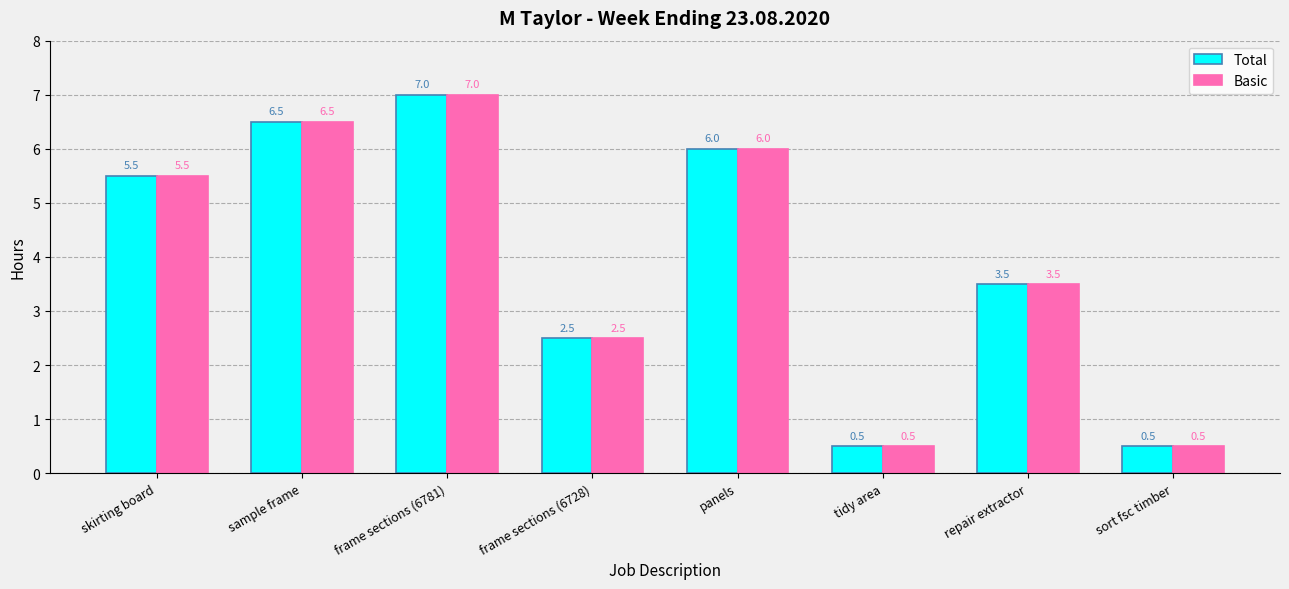

At which category is the sum across all series the highest?

frame sections (6781)